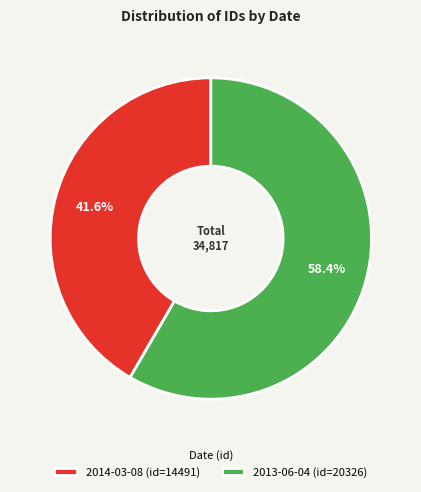

Between 2014-03-08 and 2013-06-04, which is larger?

2013-06-04